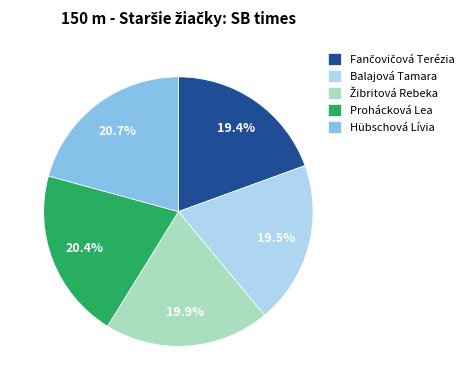

Does any single category account for the majority?

No